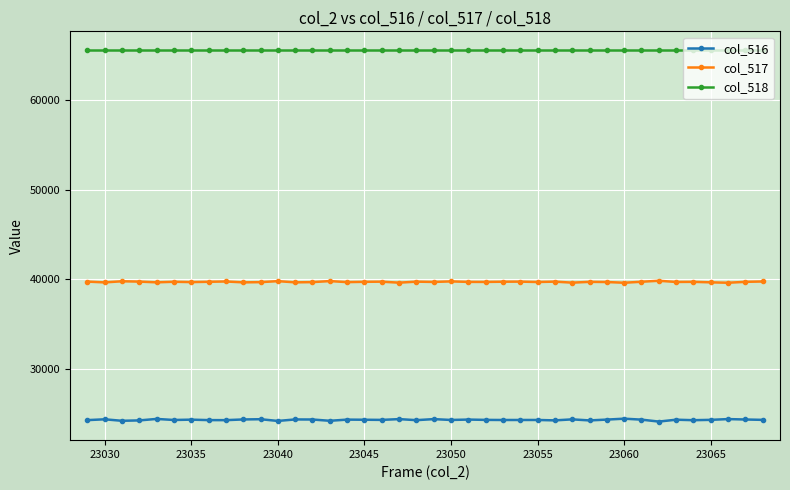

What is the average value of the col_518 series?

65535